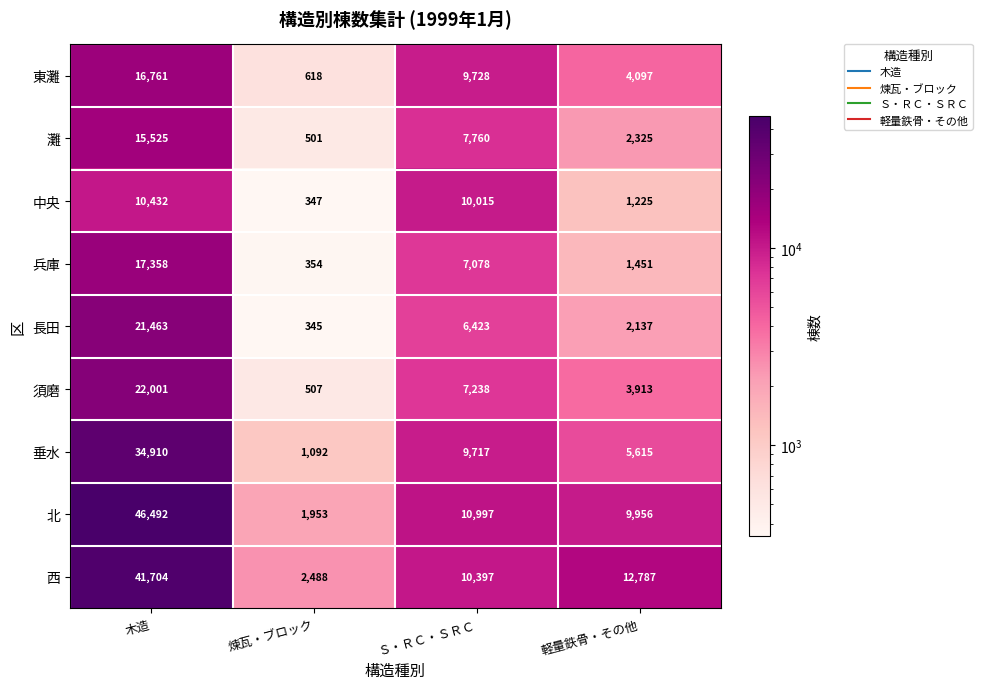

What is the average value of the 中央 series?

5505